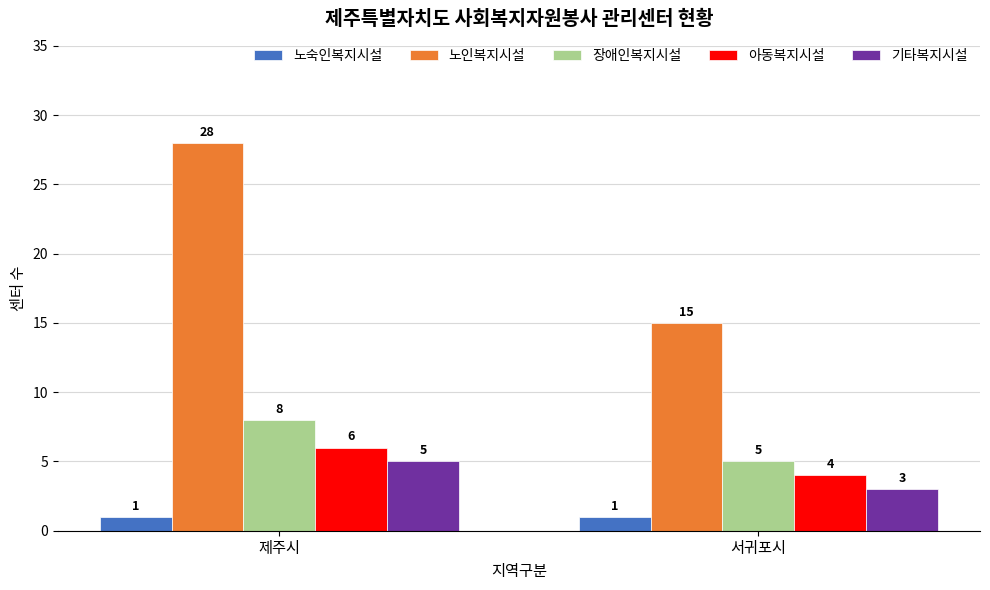

At which label does 아동복지시설 reach its peak?

제주시